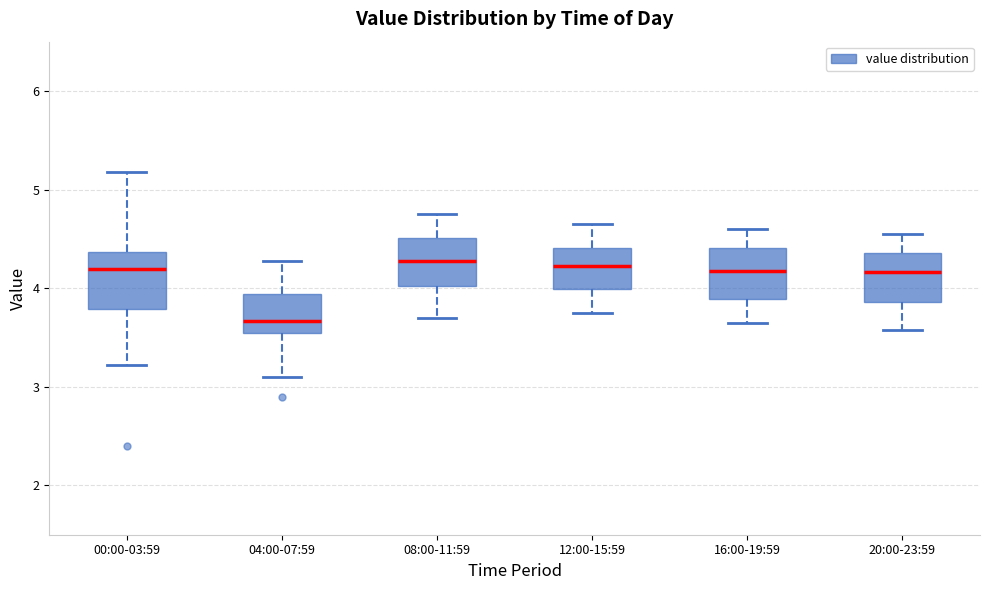

Where is the lower edge of the box for 08:00-11:59 on the y-axis? The values are not printed on the chart, so give them approximately, as read against the axis.

4.0